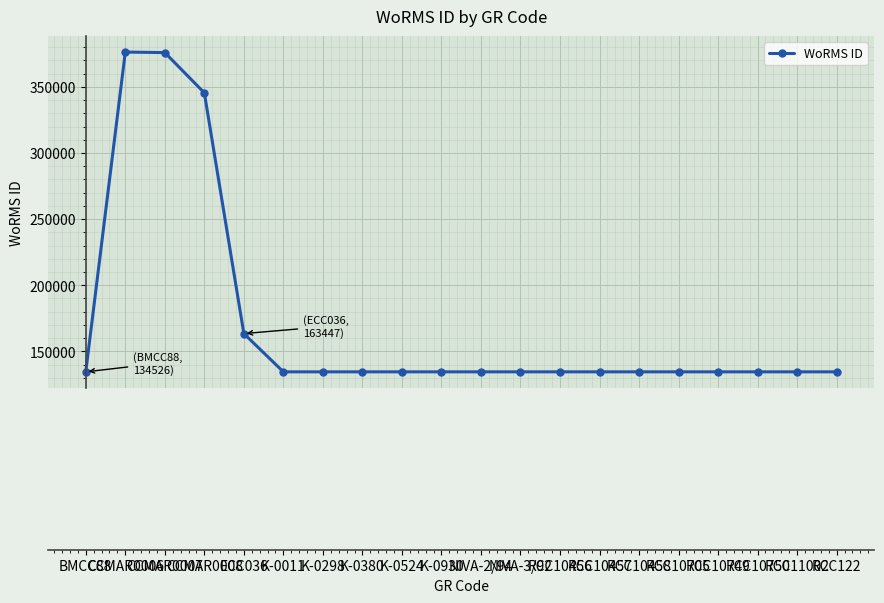

Does the chart have visible grid lines?

Yes